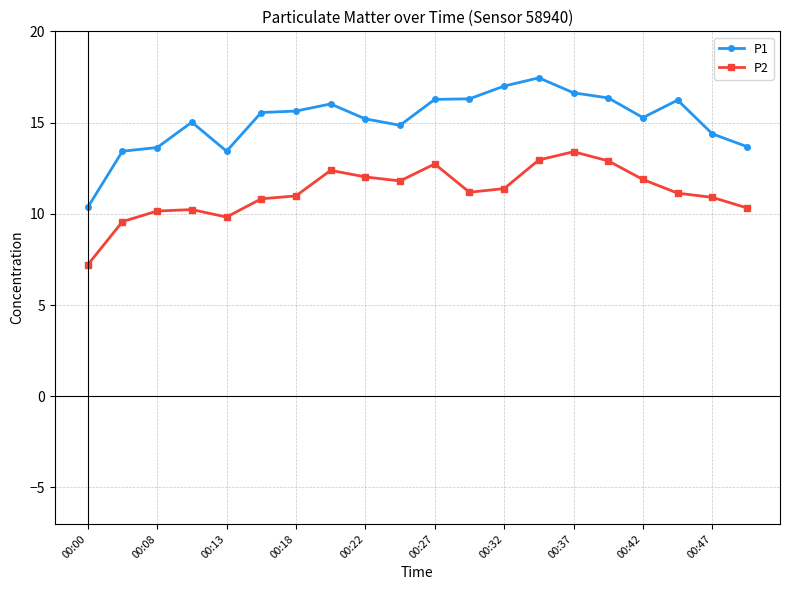

Which series has the largest range (max minus min)?

P1